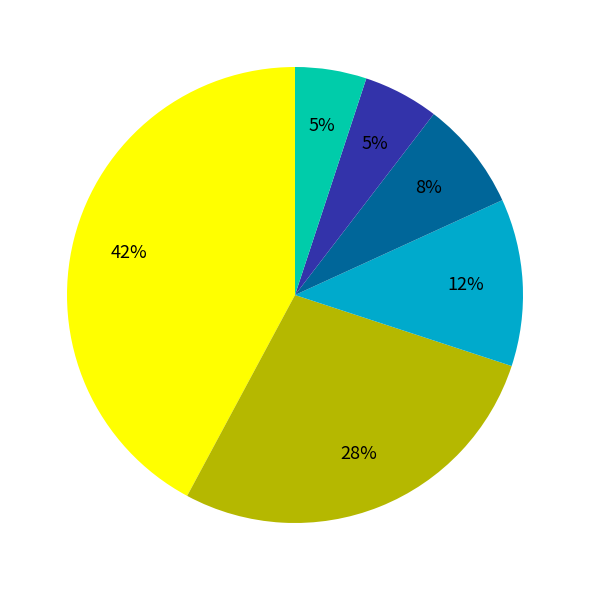

Does any single category account for the majority?

No